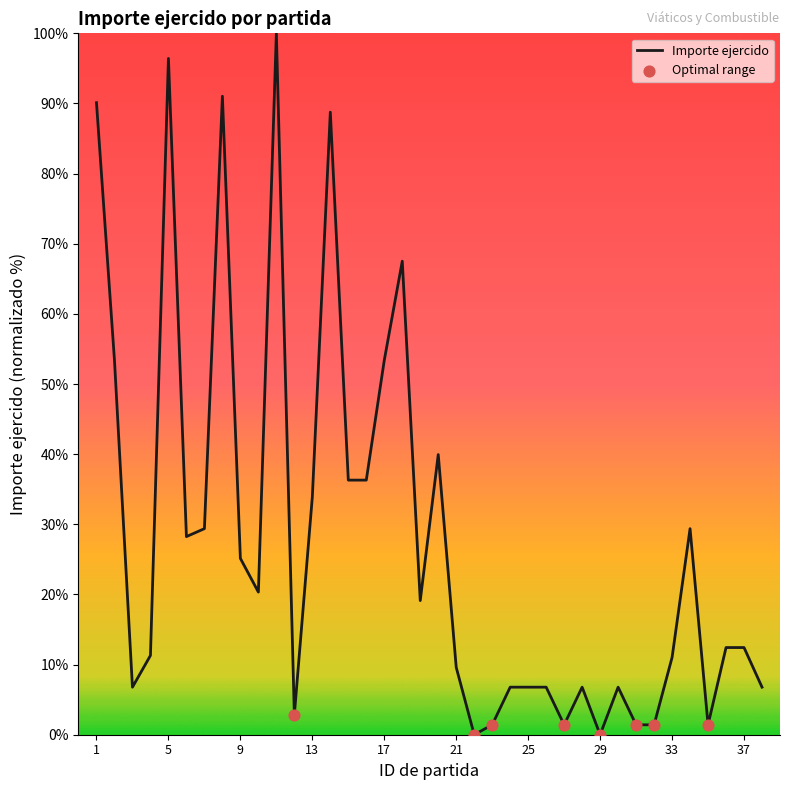

What is the greatest value displayed?

100.0